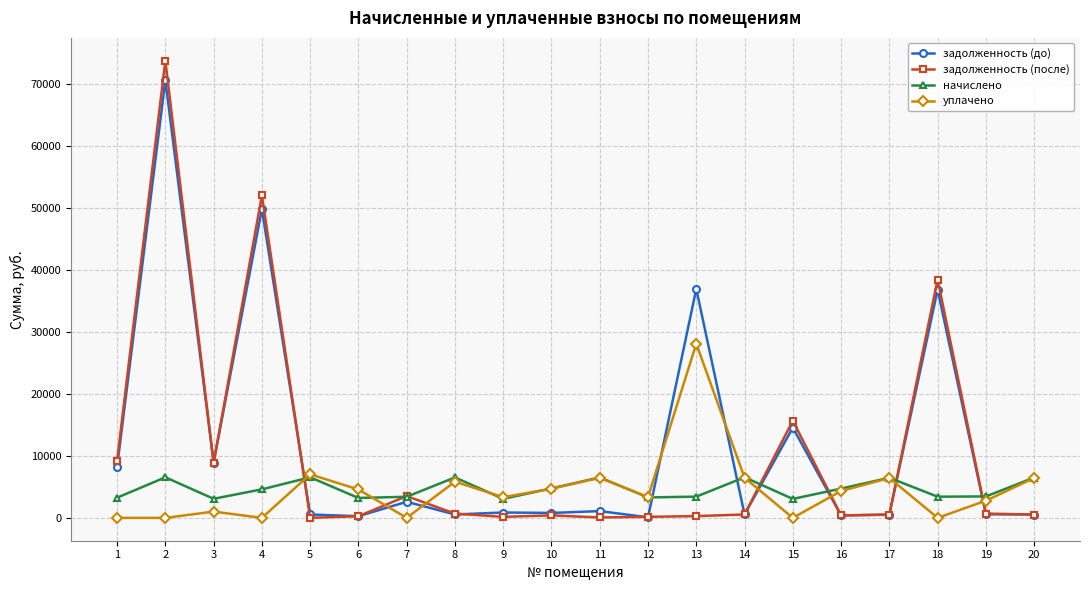

Where does the задолженность (после) series first go above 545?

1